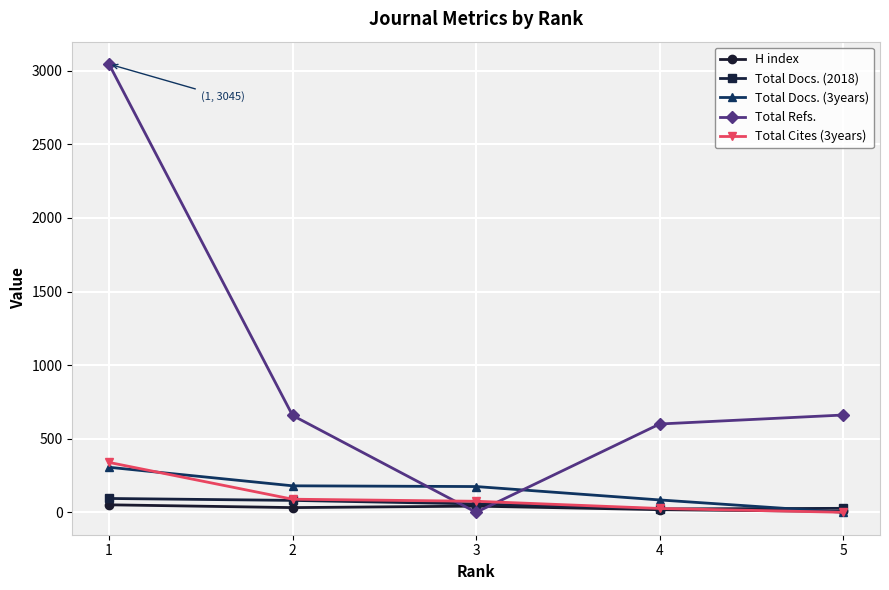

Which series changed the most between 2 and 3?

Total Refs.